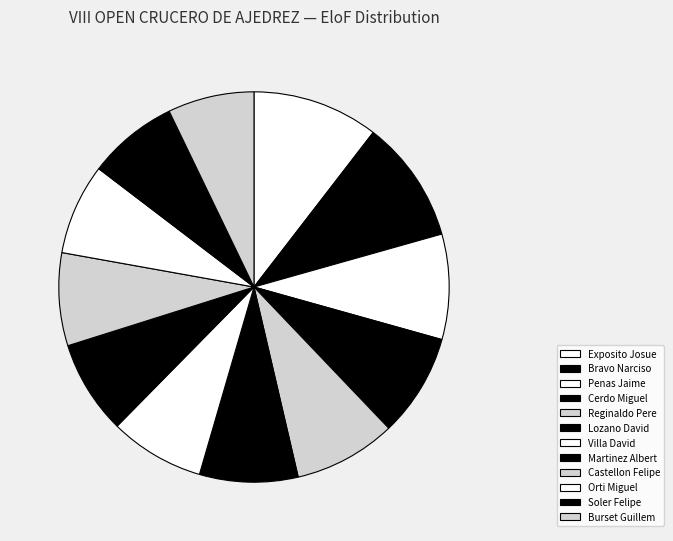

How many slices are in this pie chart?

12